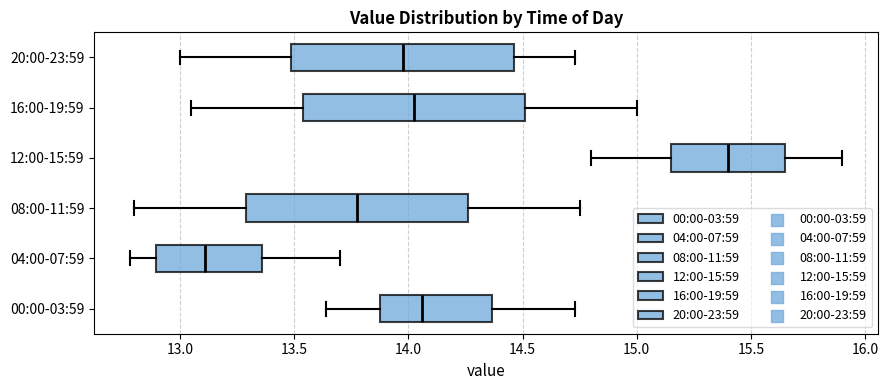

Which box has the furthest to the right median line?

12:00-15:59